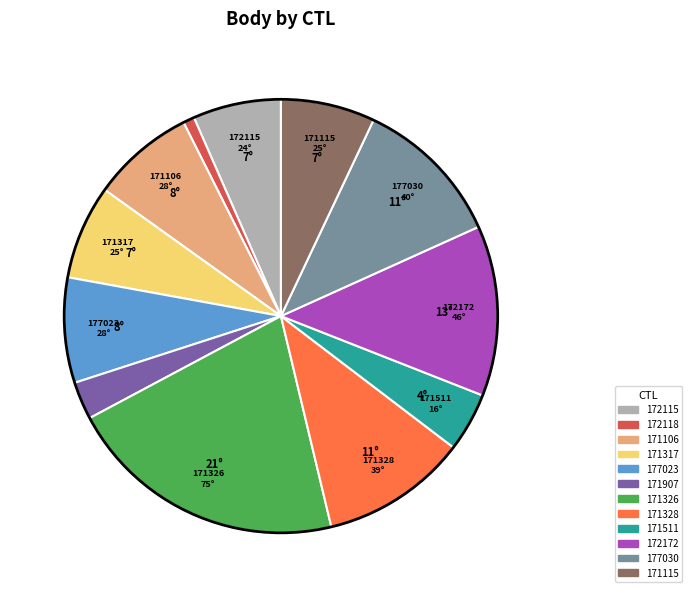

To the nearest percent, what is the combined percentage of 177023 and 171317?

15%